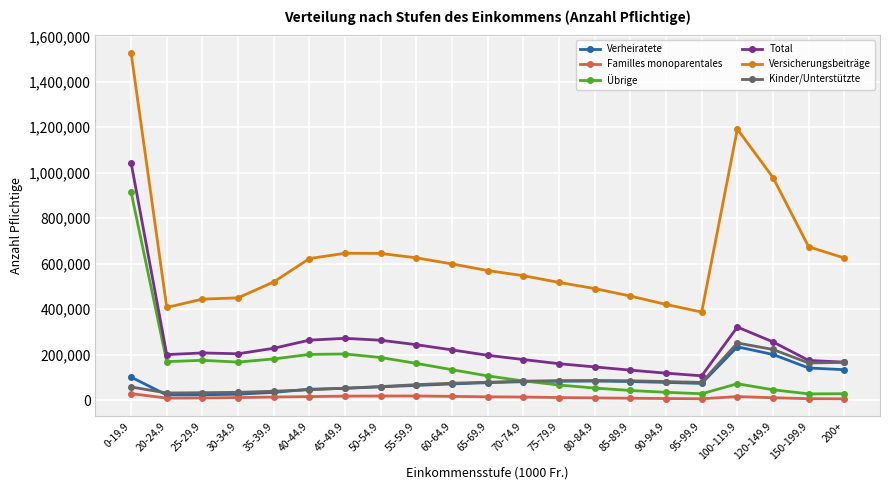

The value of Total at 200+ is 166829. True or false?

True